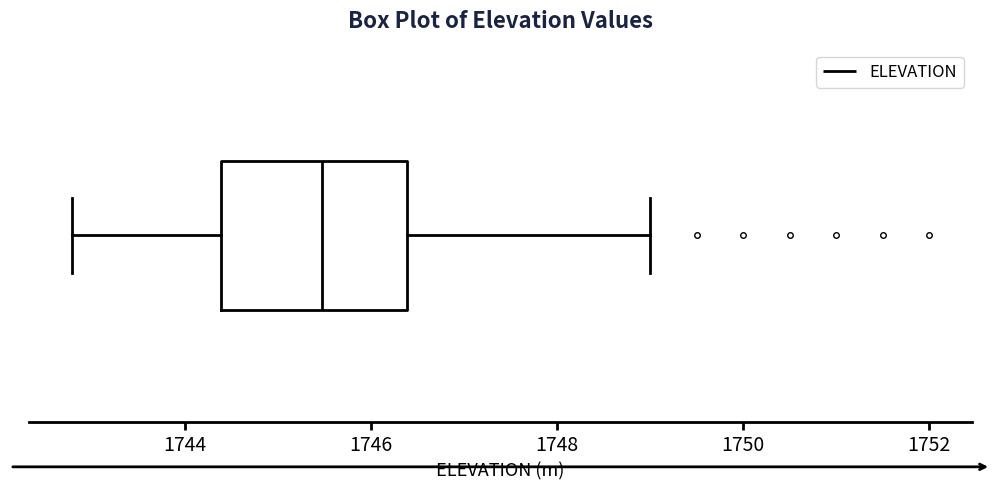

Transcribe this box plot: give where the median line is, the range the box spans, and where the two whiskers end, as read against the x-axis. The values are not printed on the chart, so give them approximately, as read against the axis.

median 1745.4, box 1744.4 to 1746.4, whiskers 1742.8 to 1749.0